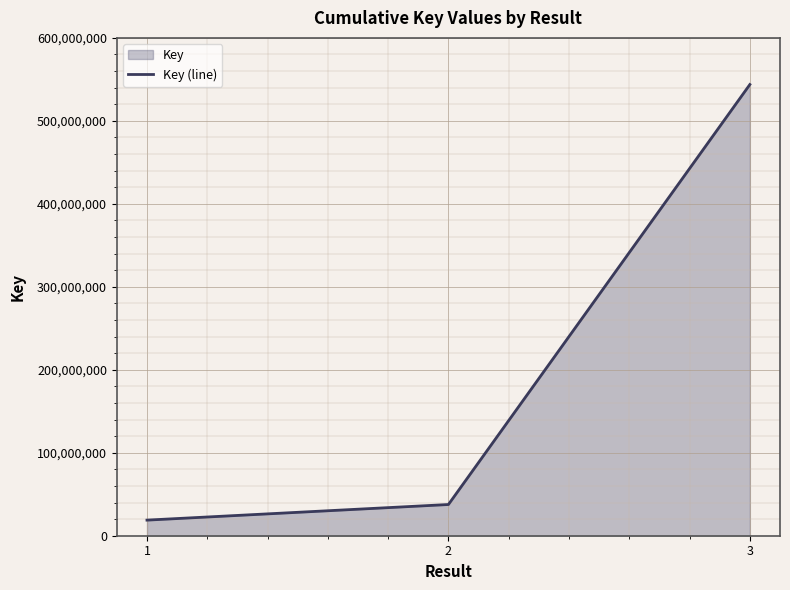

Is it true that the value at 1 is 9956035?

False